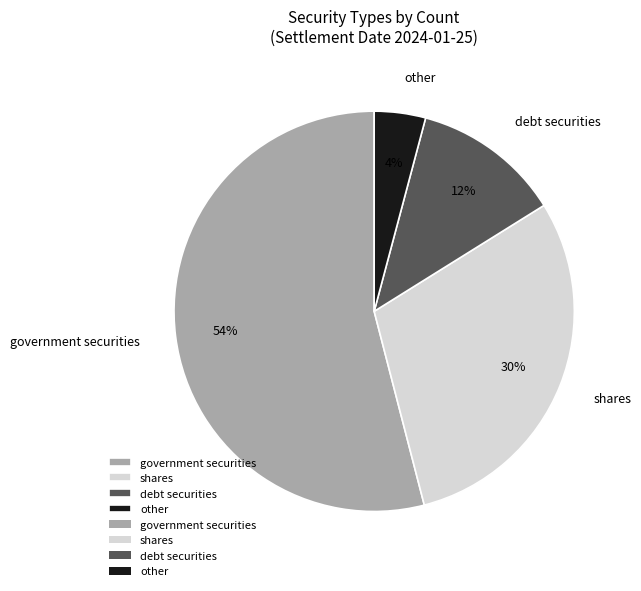

To the nearest percent, what is the average slice percentage?

25%